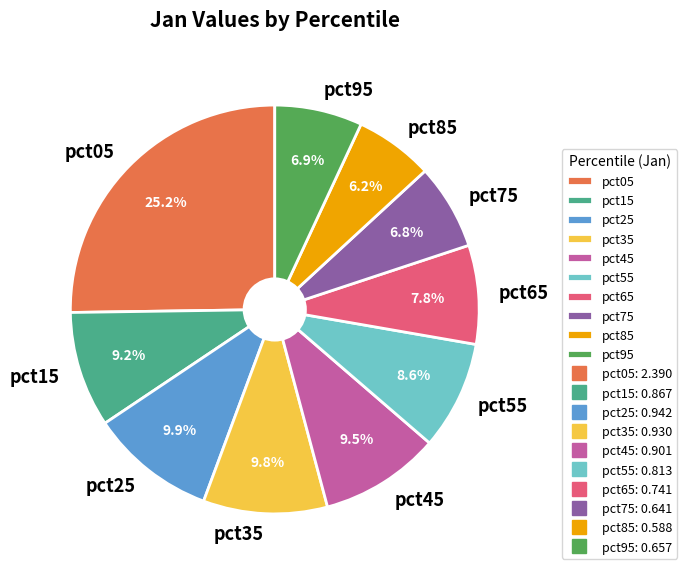

To the nearest percent, what percentage of the pie is pct75?

7%